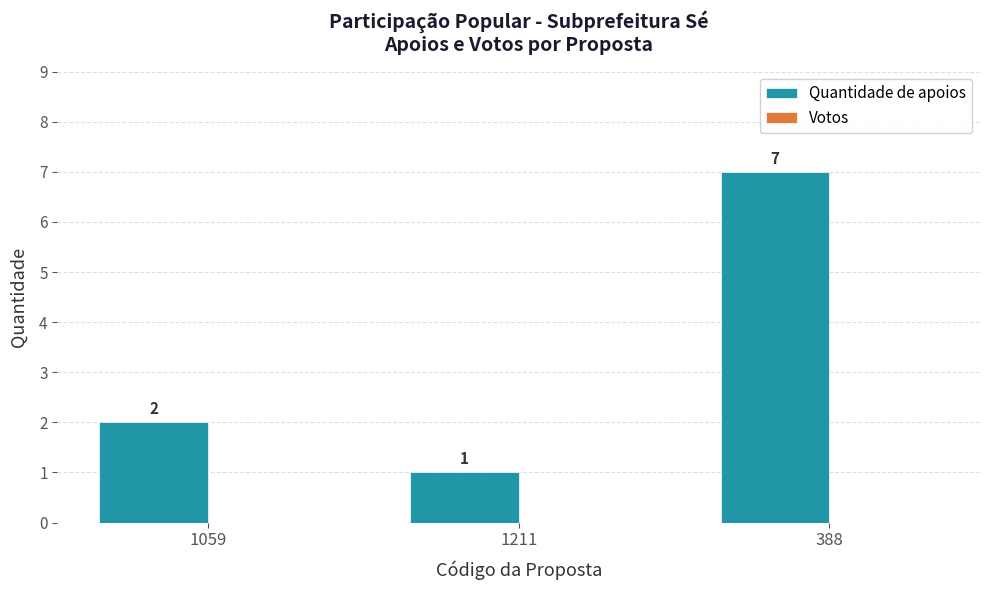

The chart shows a value of 9 at 388. True or false?

False